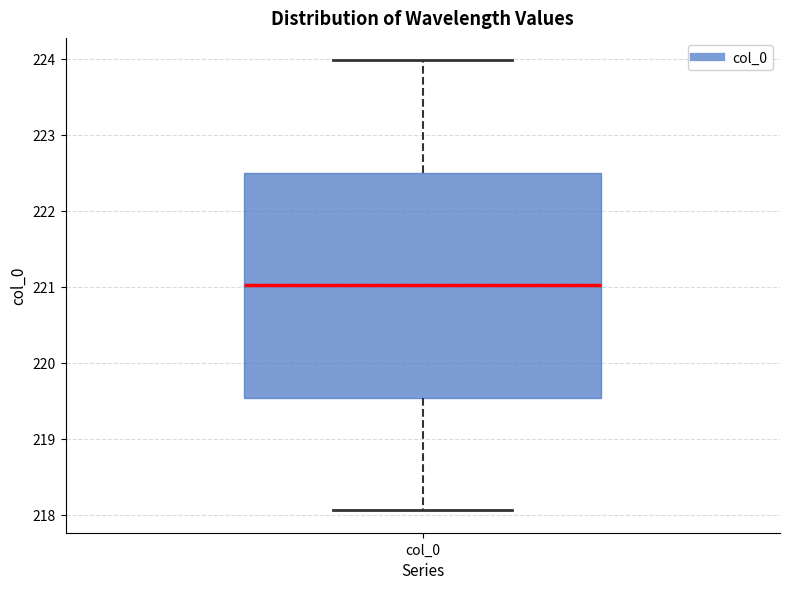

Read this box plot against the y-axis: the position of the median line, the range covered by the box, and the ends of both whiskers. The values are not printed on the chart, so give them approximately, as read against the axis.

median 221.0, box 219.5 to 222.5, whiskers 218.1 to 224.0